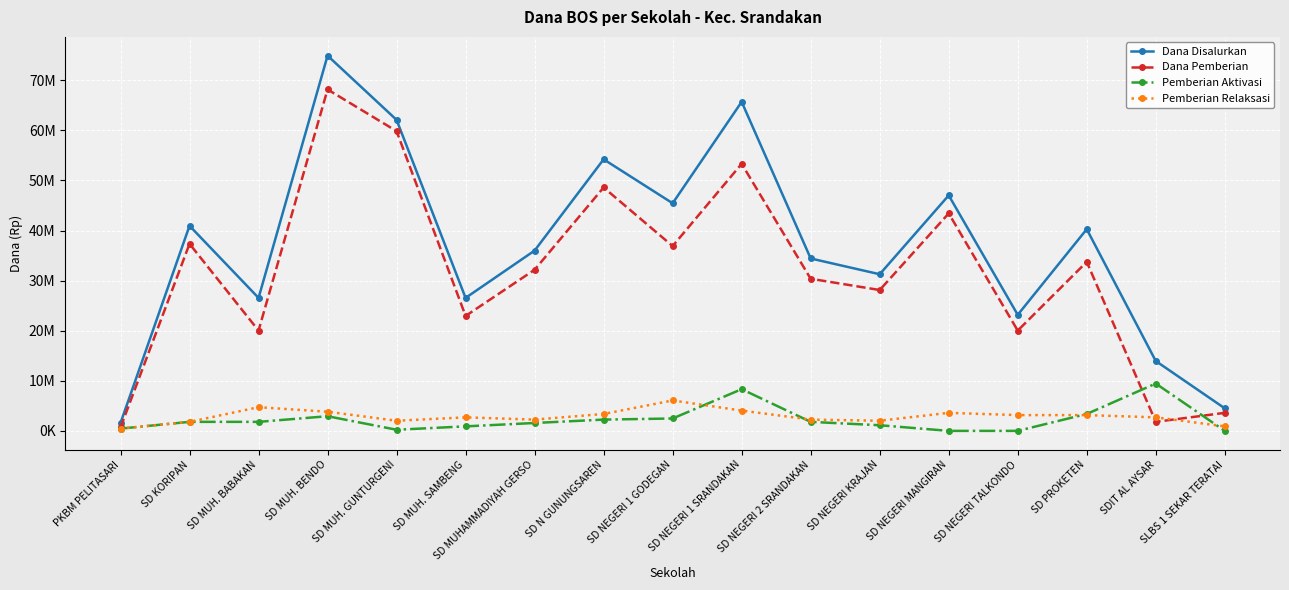

Between PKBM PELITASARI and SD MUH. GUNTURGENI, which series saw the biggest shift?

Dana Disalurkan